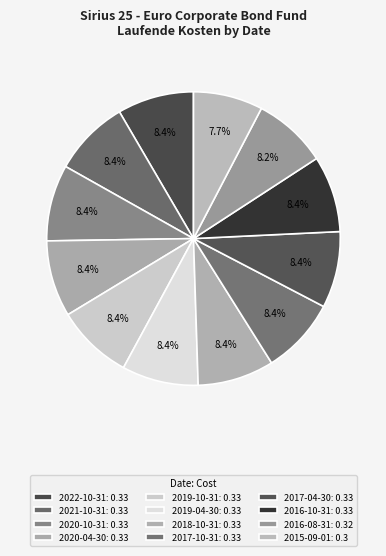

Count the number of slices in the pie.

12